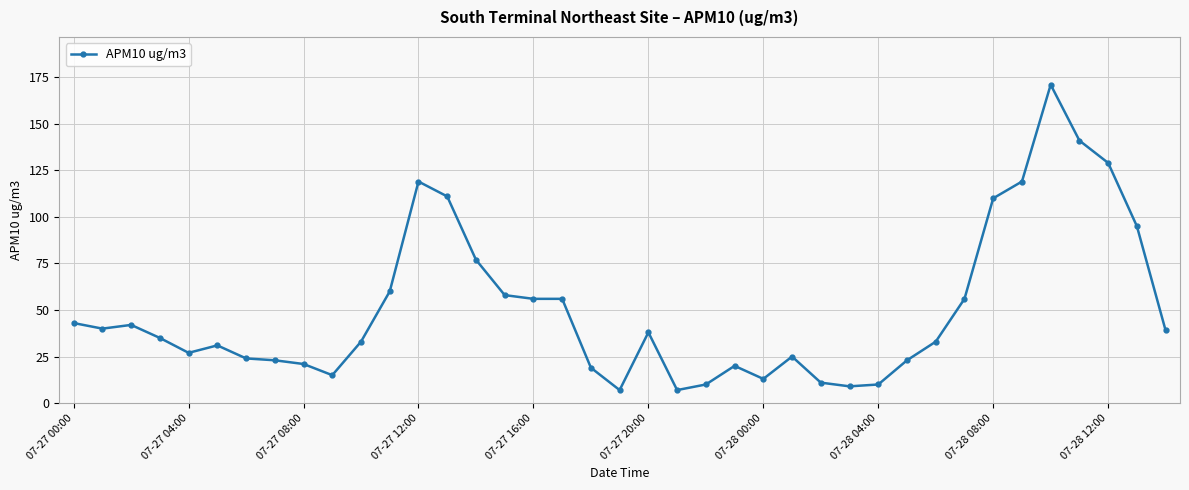

What is the average value?

50